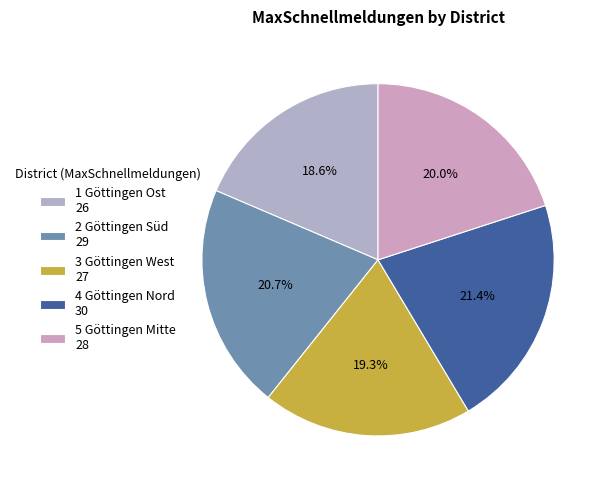

Which slice is the largest?

4 Göttingen Nord